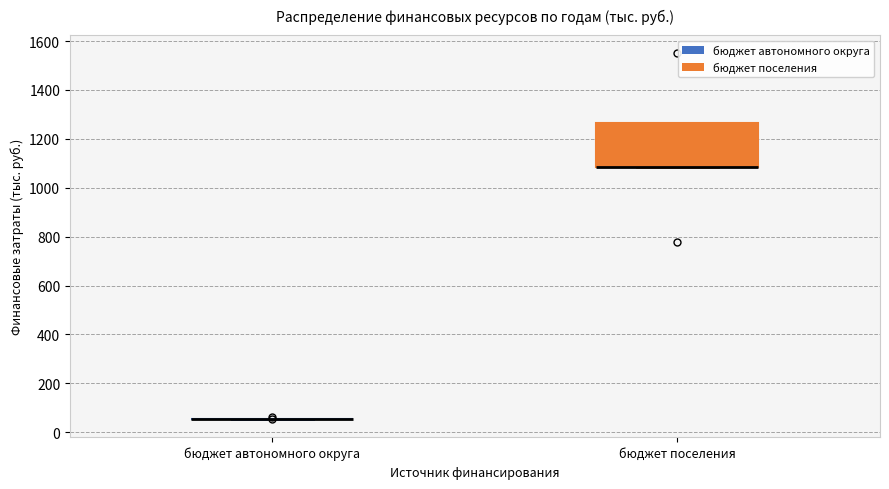

Reading left to right, read every box against the y-axis: the position of its median line, the range the box covers, and the ends of its whiskers. The values are not printed on the chart, so give them approximately, as read against the axis.

бюджет автономного округа: box collapsed to a line at 60, whiskers 60 to 60
бюджет поселения: median 1080 (drawn on the box's lower edge), box 1080 to 1260, whiskers 1080 to 1260